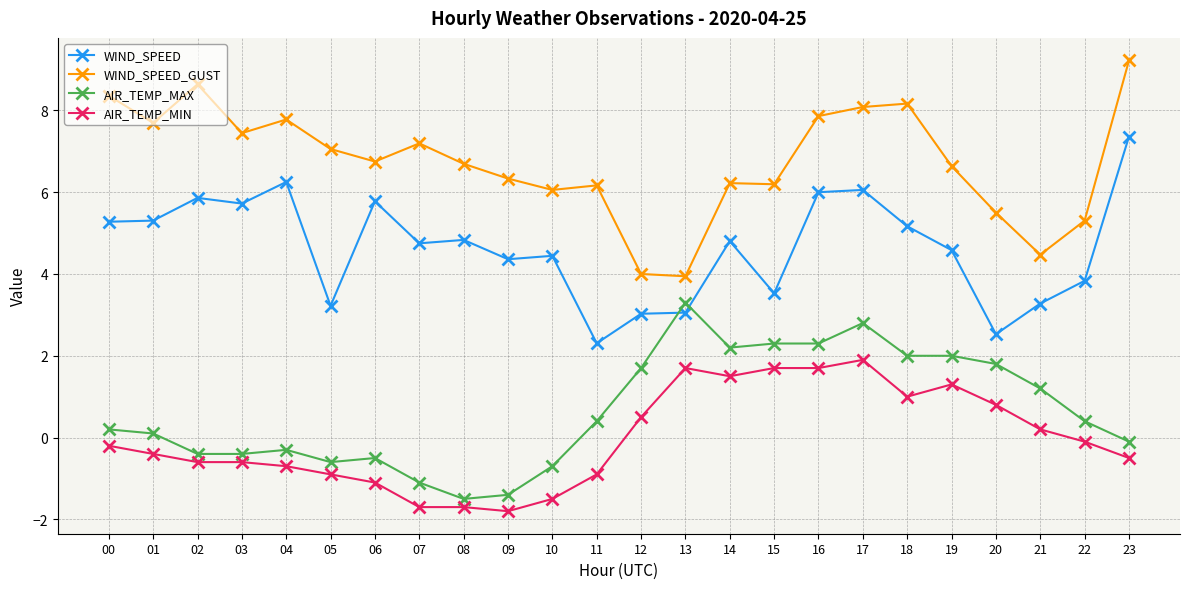

Does the chart have visible grid lines?

Yes